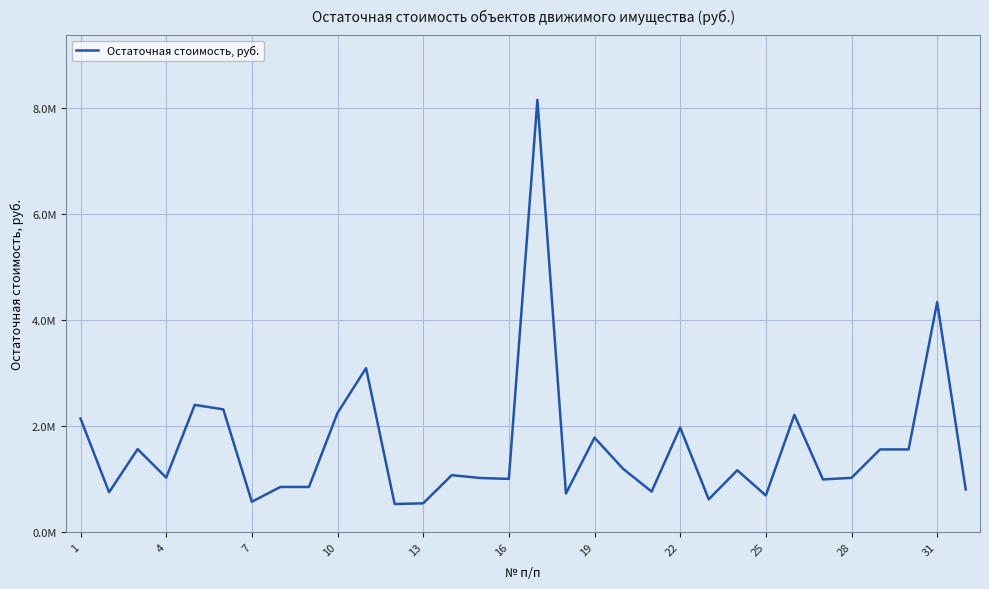

Does the chart display data point markers on the line(s)?

No